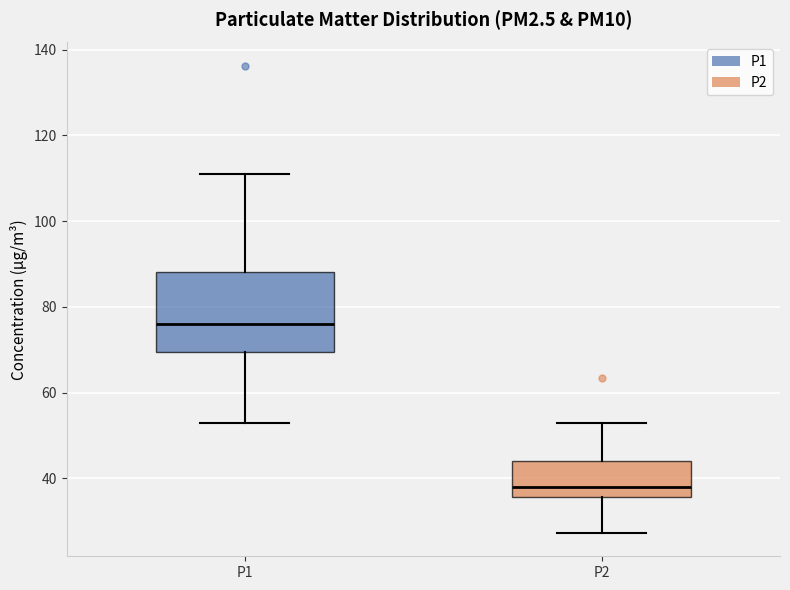

Reading left to right, read every box against the y-axis: the position of its median line, the range the box covers, and the ends of its whiskers. The values are not printed on the chart, so give them approximately, as read against the axis.

P1: median 76, box 70 to 88, whiskers 54 to 110
P2: median 38, box 36 to 44, whiskers 28 to 52